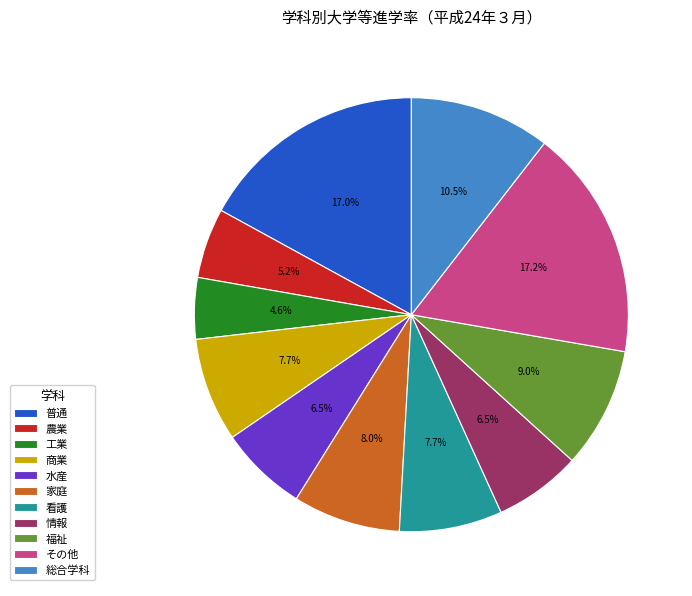

What is the total percentage of 総合学科 and 福祉?

19.5%